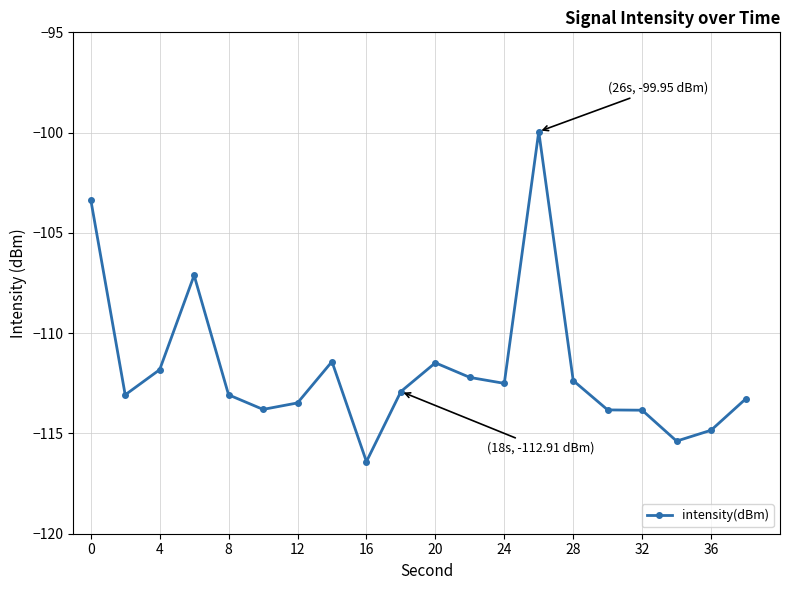

What is the greatest value displayed?

-99.9